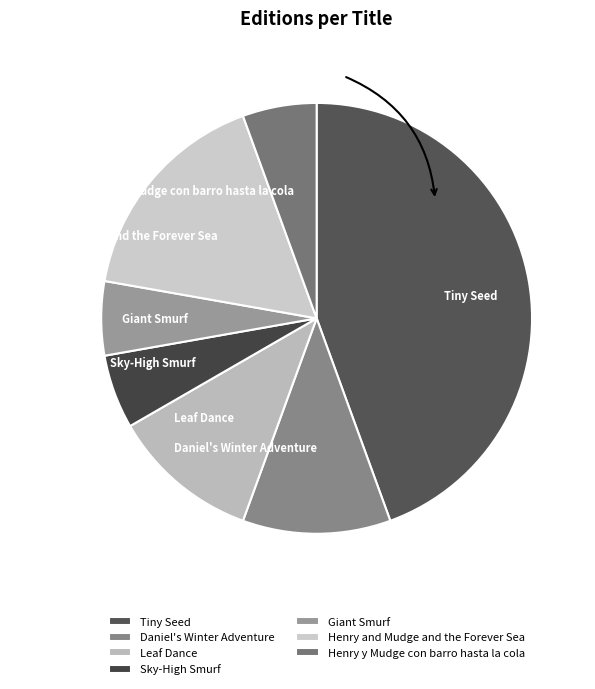

How many segments does this pie chart have?

7